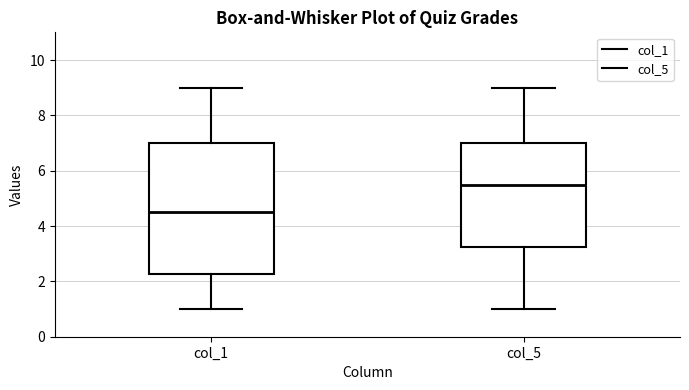

Which box has the lowest median line?

col_1